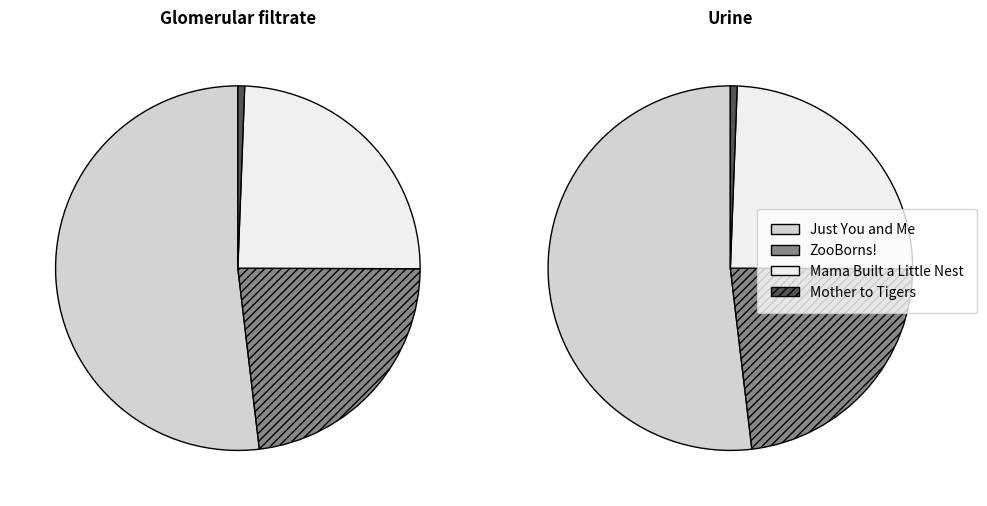

What is the ratio of the value at Just You and Me to the value at ZooBorns!?

2.3